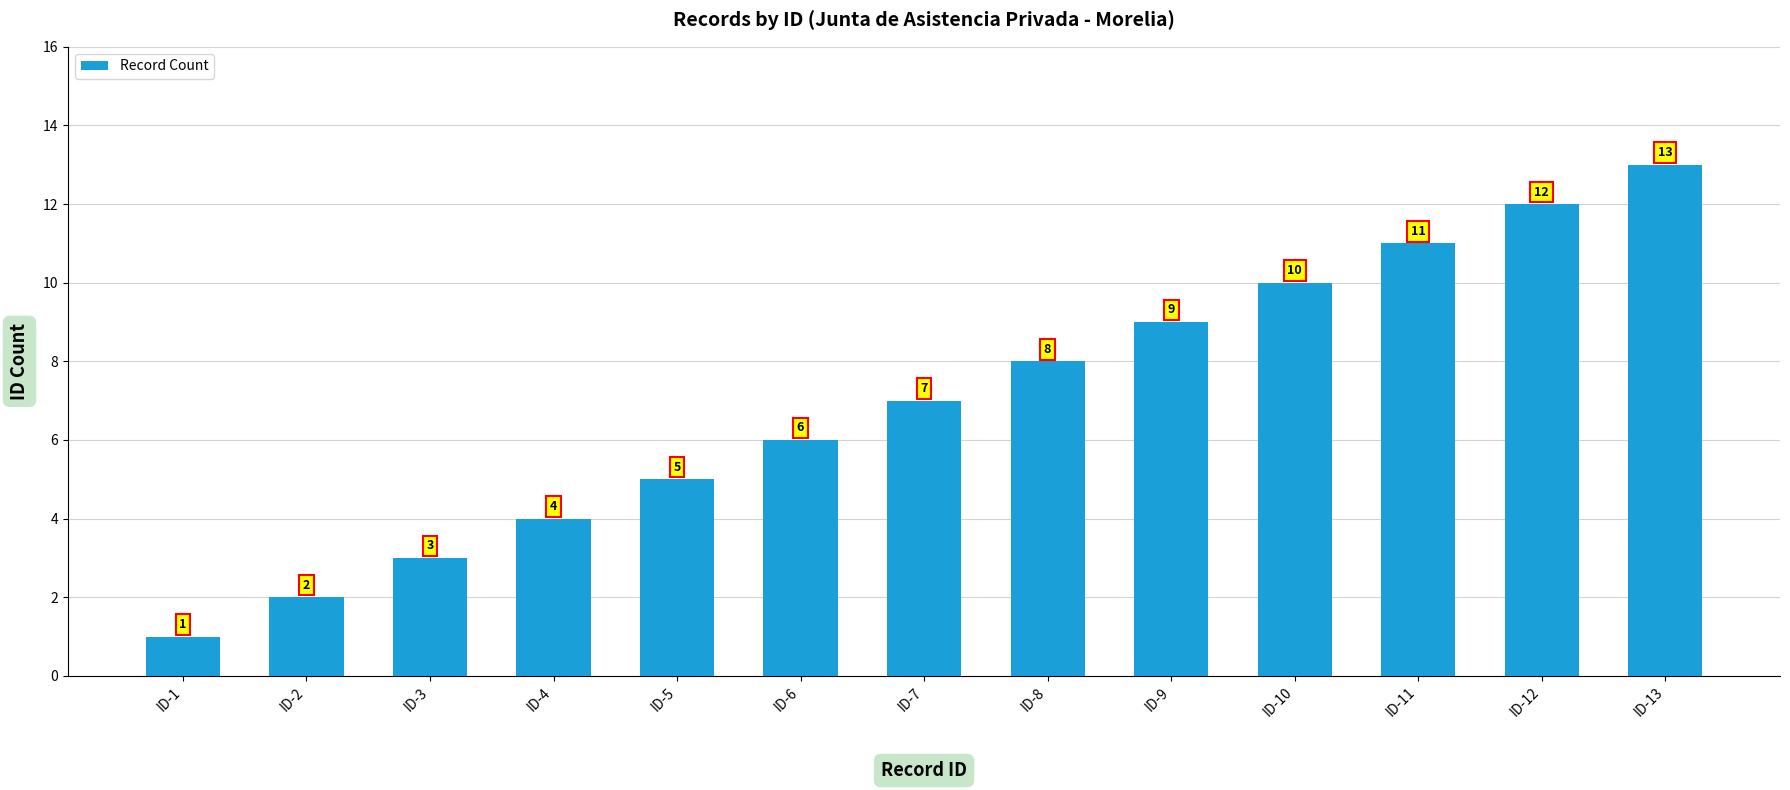

Where is the data nearest to the value 7?

ID-7